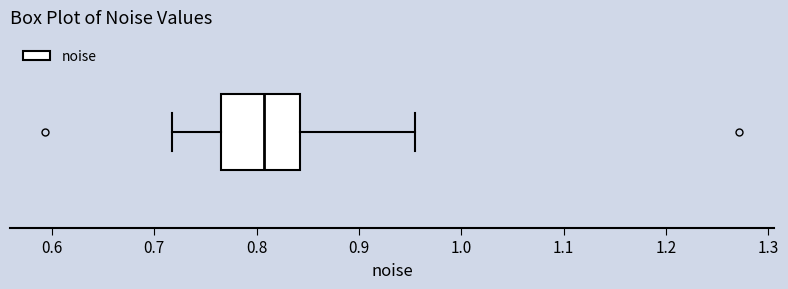

Read this box plot against the x-axis: the position of the median line, the range covered by the box, and the ends of both whiskers. The values are not printed on the chart, so give them approximately, as read against the axis.

median 0.81, box 0.77 to 0.84, whiskers 0.72 to 0.95